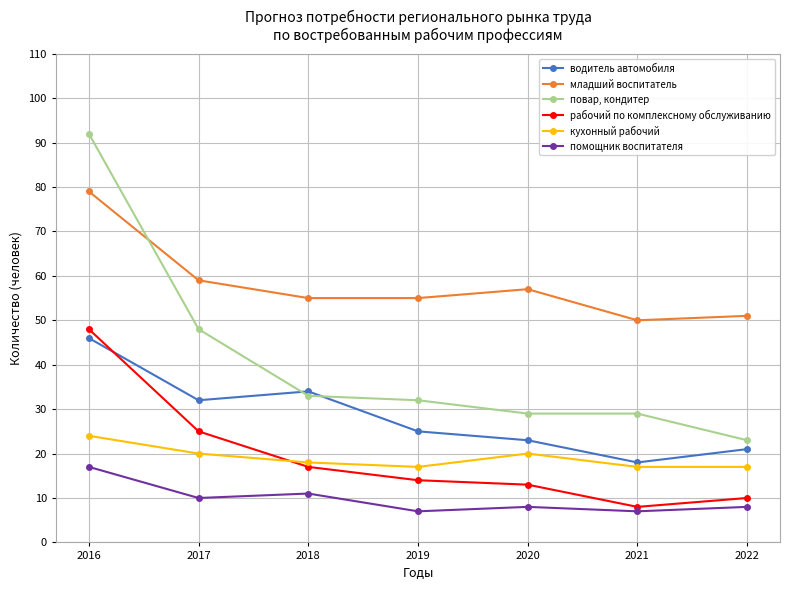

Which series has the widest spread of values?

повар, кондитер